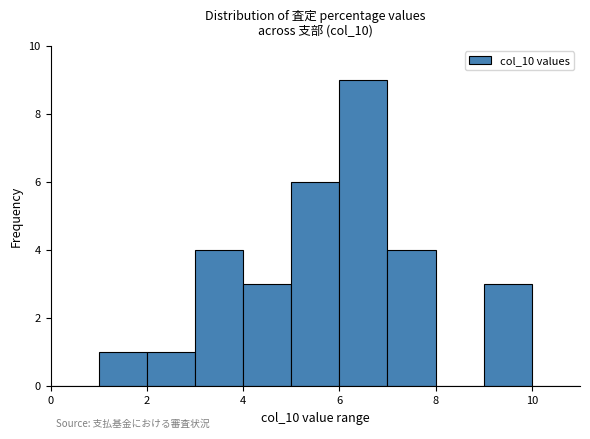

Reading left to right, transcribe this chart: for each bar, give the range it covers on the x-axis and its height. The values are not printed on the chart, so give them approximately, as read against the axis.

0 to 1: 0
1 to 2: 1
2 to 3: 1
3 to 4: 4
4 to 5: 3
5 to 6: 6
6 to 7: 9
7 to 8: 4
8 to 9: 0
9 to 10: 3
10 to 11: 0